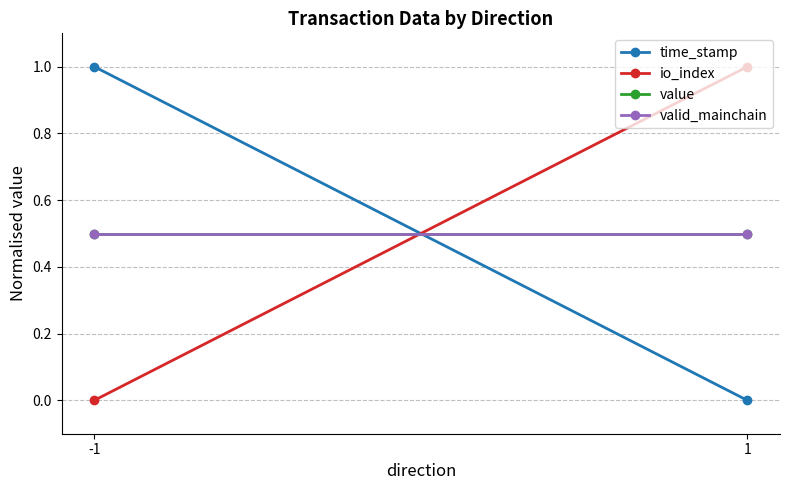

Read the io_index value at 1.

1.0